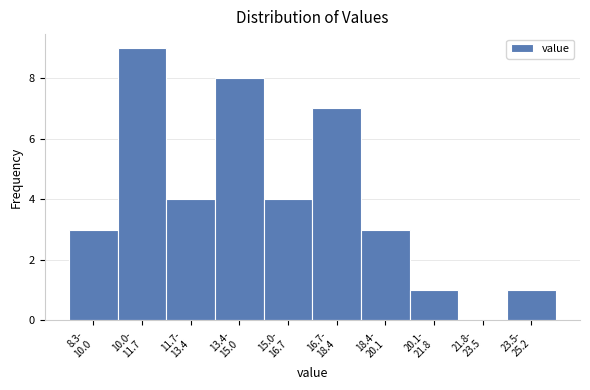

What is the greatest value displayed?

9